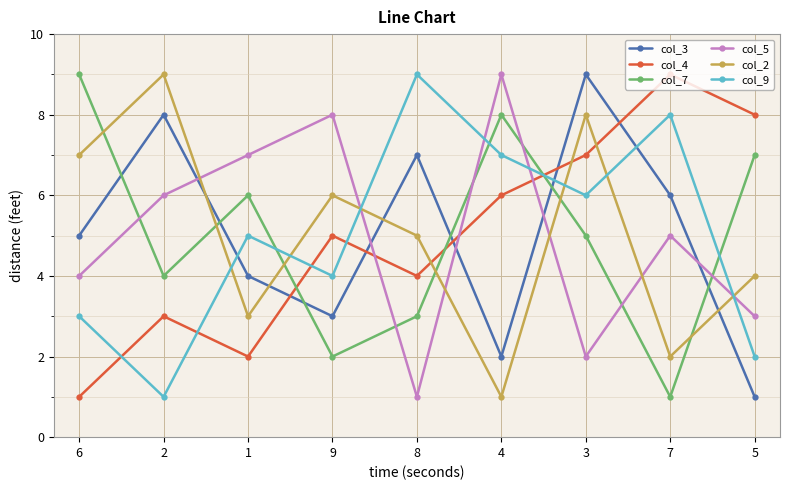

What is the label of the 8th point from the right?

2